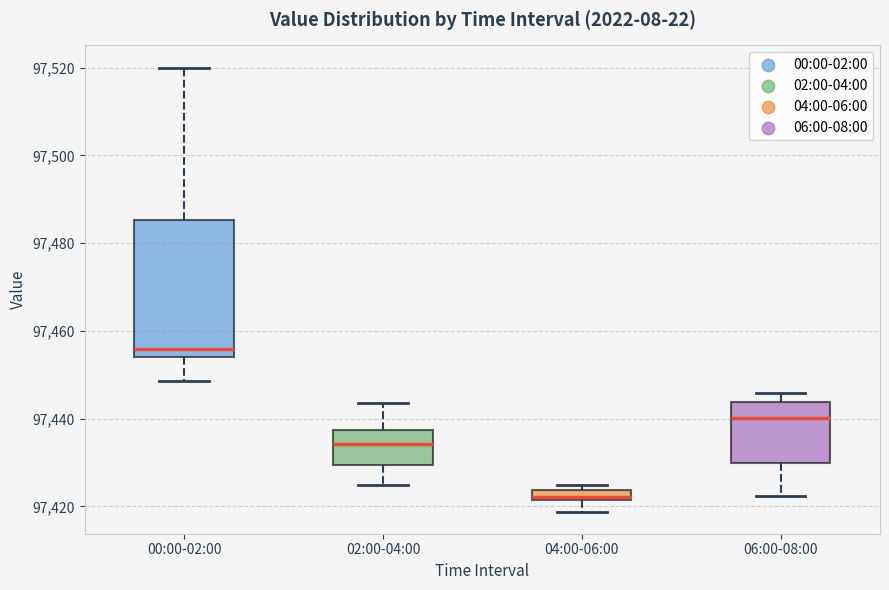

Where does the lower whisker of the box for 00:00-02:00 end on the y-axis? The values are not printed on the chart, so give them approximately, as read against the axis.

97448